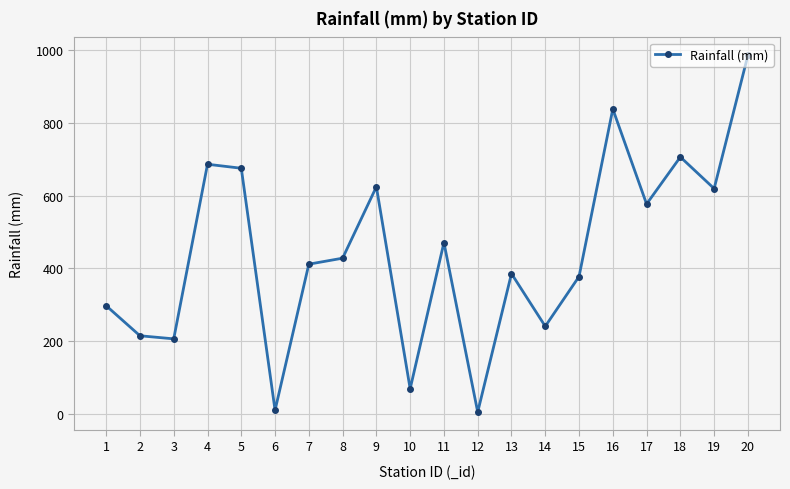

At which label does the data first exceed 428?

4